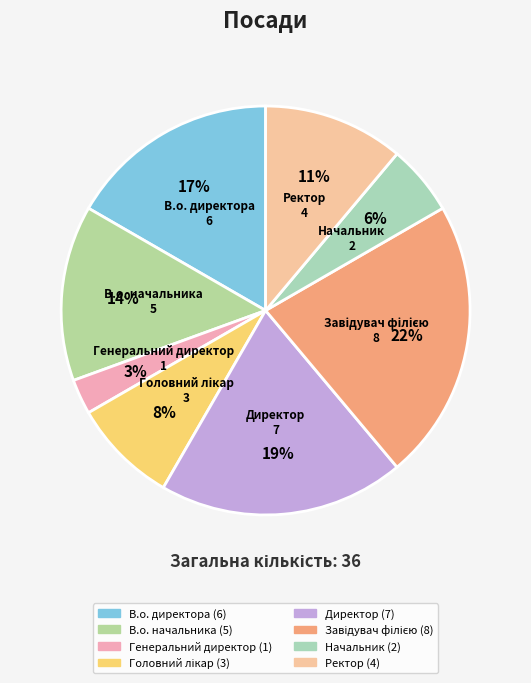

To the nearest percent, what is the difference between the largest and smallest slice percentages?

19%